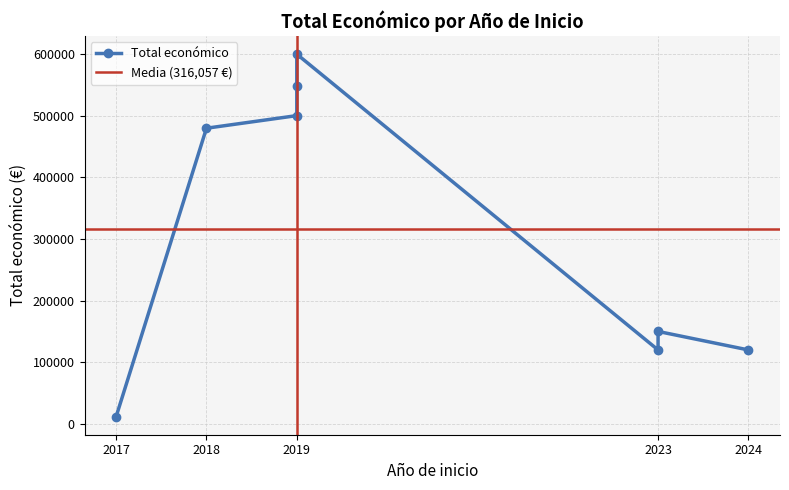

Where is the first local minimum?

2017